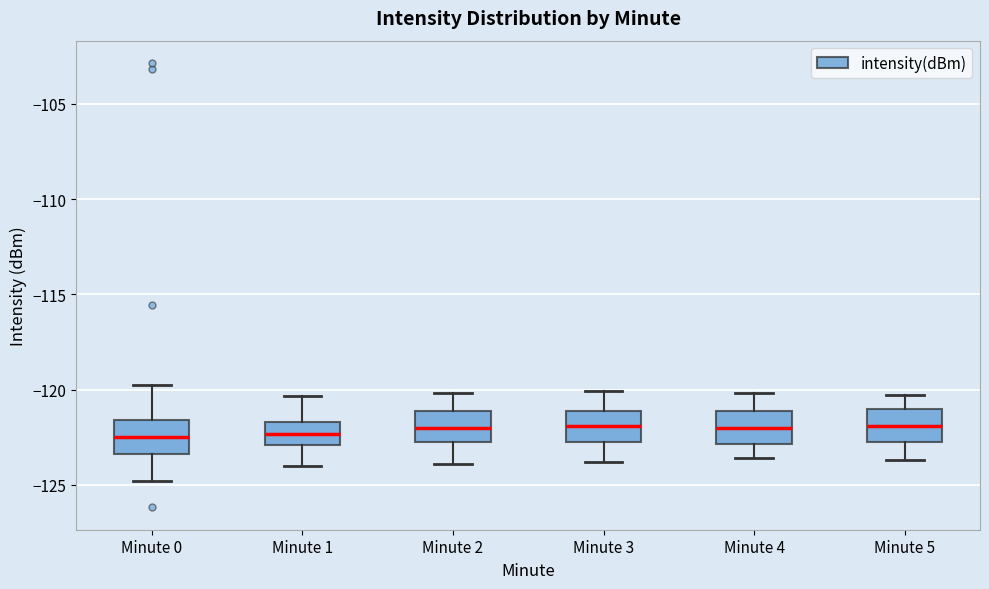

Where is the upper edge of the box for Minute 5 on the y-axis? The values are not printed on the chart, so give them approximately, as read against the axis.

-121.0